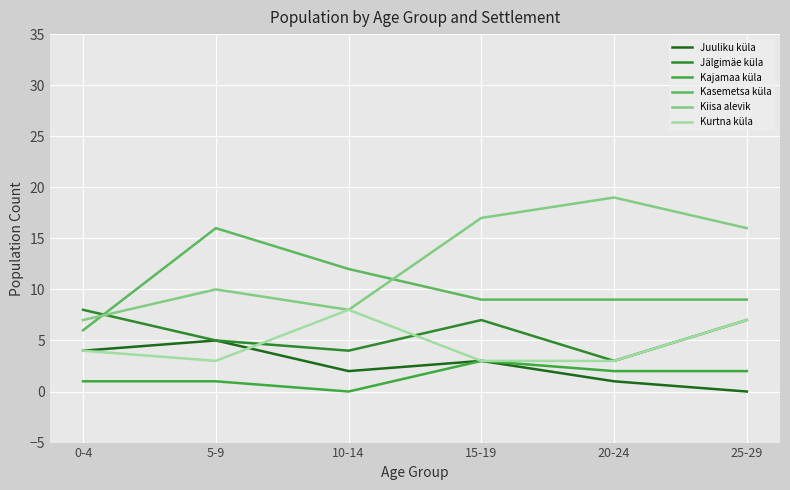

Does the chart have visible grid lines?

Yes